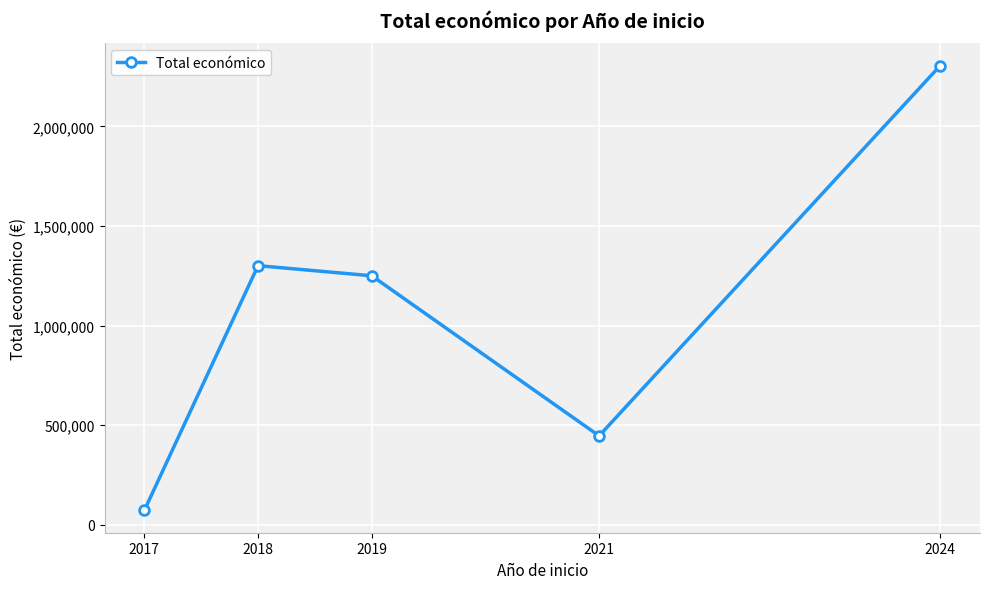

How many lines are shown in the chart?

1